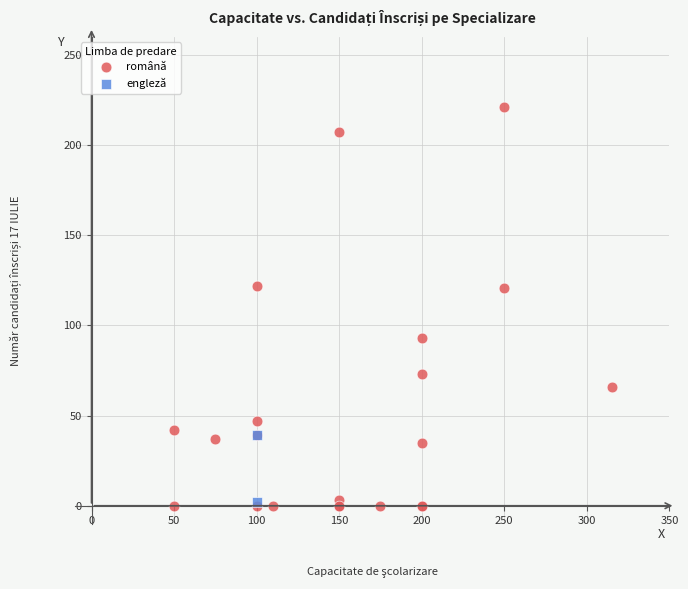

What are all the series names shown in the legend?

română, engleză